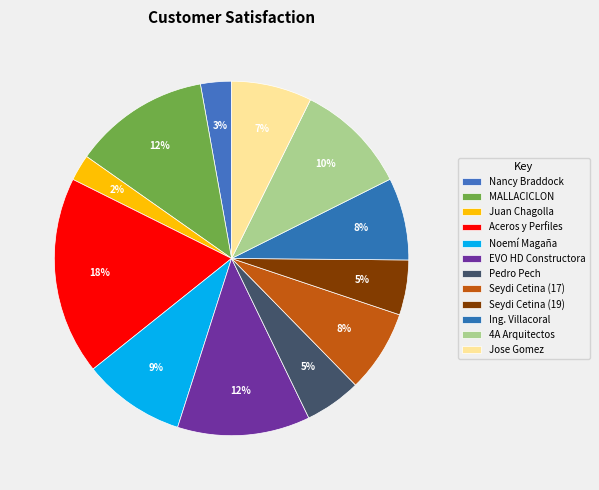

To the nearest percent, what percentage of the pie is Noemí Magaña?

9%